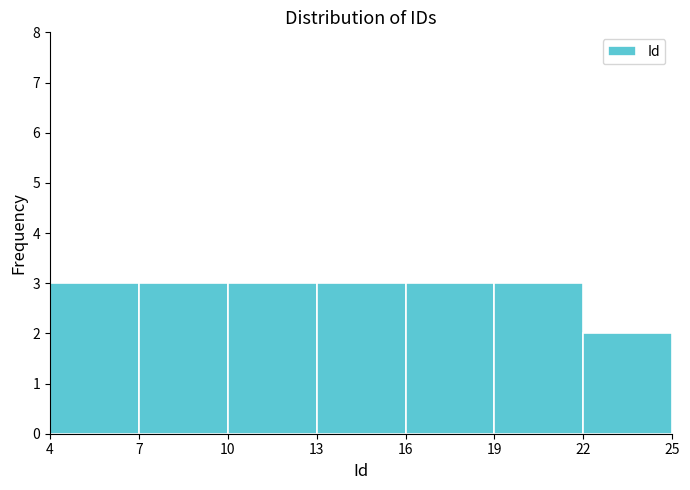

Reading left to right, list every bar in this chart as the range it spans on the x-axis followed by its height. The values are not printed on the chart, so give them approximately, as read against the axis.

4 to 7: 3
7 to 10: 3
10 to 13: 3
13 to 16: 3
16 to 19: 3
19 to 22: 3
22 to 25: 2